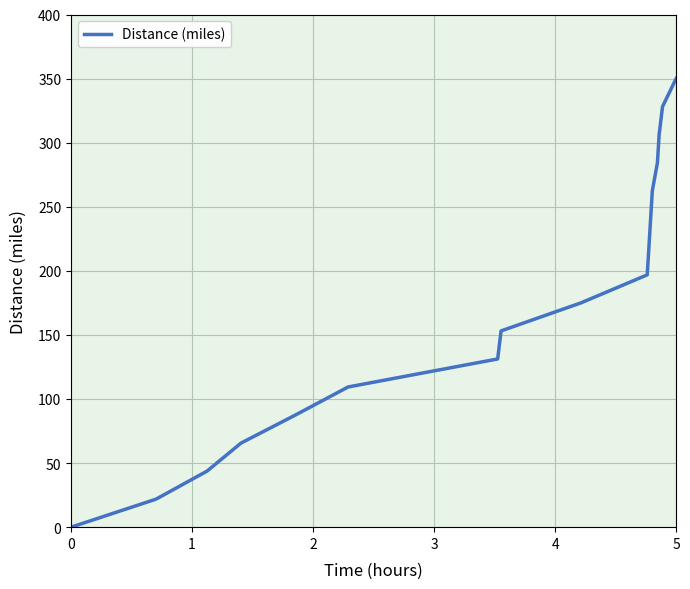

What is the greatest value displayed?

350.0